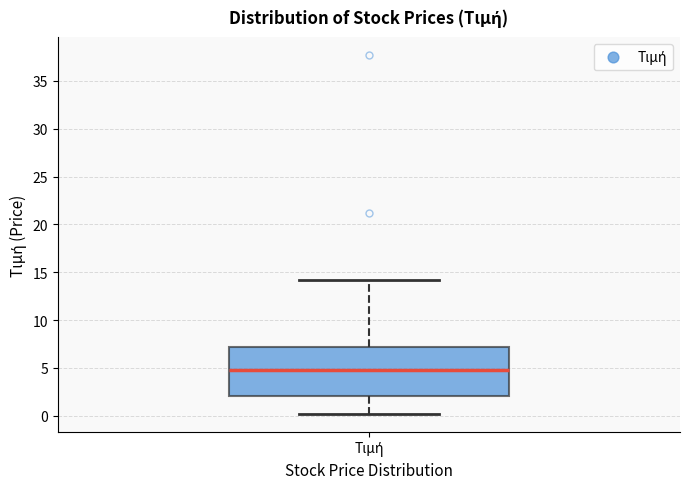

Where does the median line of the box for Τιμή sit on the y-axis? The values are not printed on the chart, so give them approximately, as read against the axis.

5